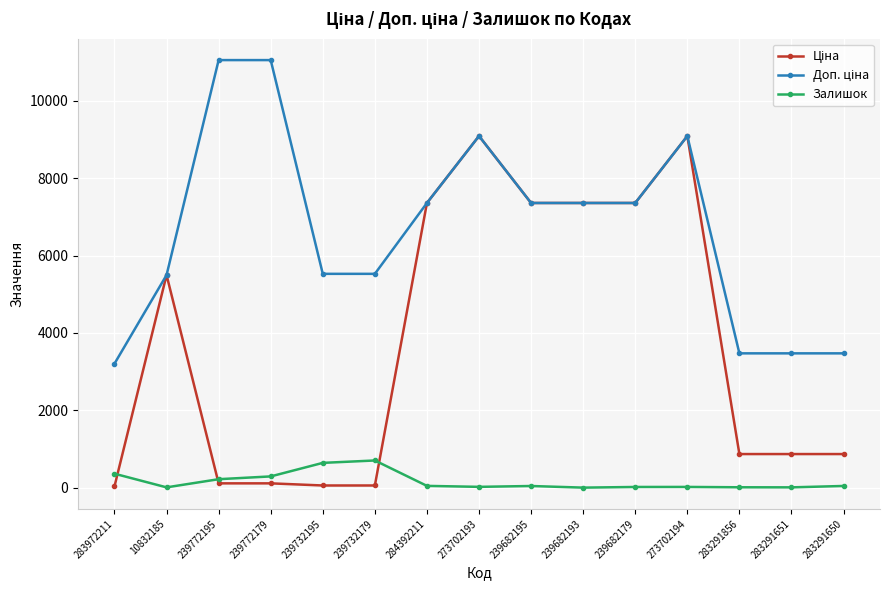

How many data points does each series have?

15